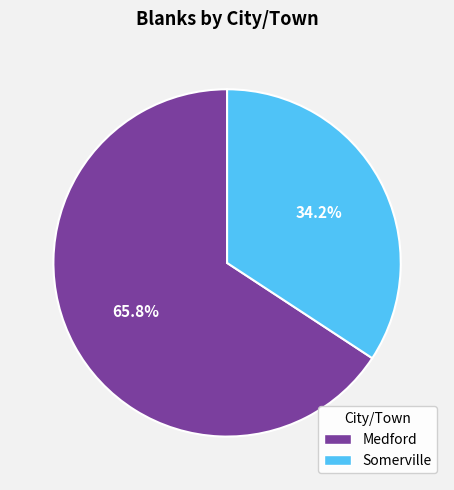

Is the sum of Medford and Somerville greater than half?

Yes